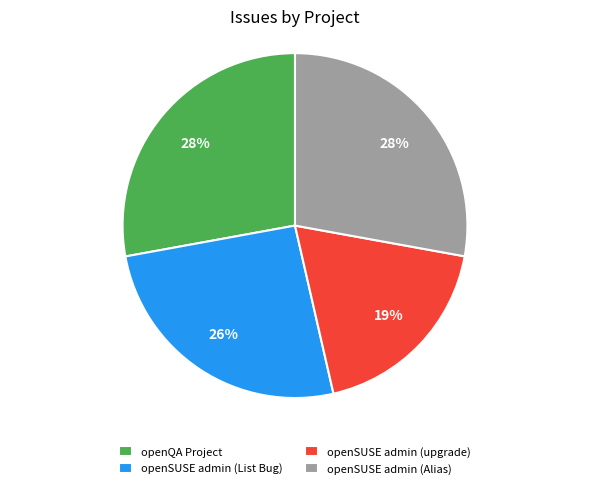

To the nearest percent, what percentage of the pie is openQA Project?

28%